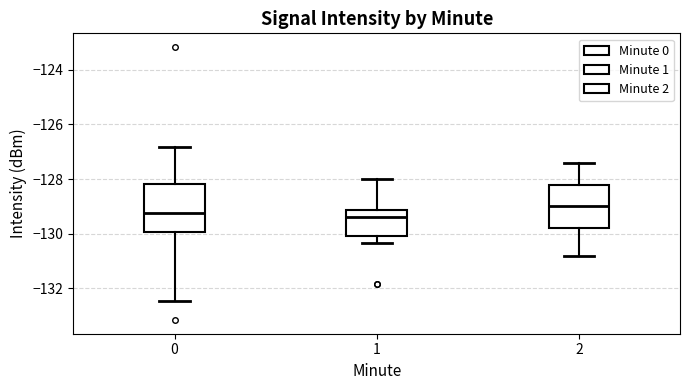

Reading left to right, read every box against the y-axis: the position of its median line, the range the box covers, and the ends of its whiskers. The values are not printed on the chart, so give them approximately, as read against the axis.

0: median -129.2, box -130.0 to -128.2, whiskers -132.4 to -126.8
1: median -129.4, box -130.0 to -129.2, whiskers -130.4 to -128.0
2: median -129.0, box -129.8 to -128.2, whiskers -130.8 to -127.4